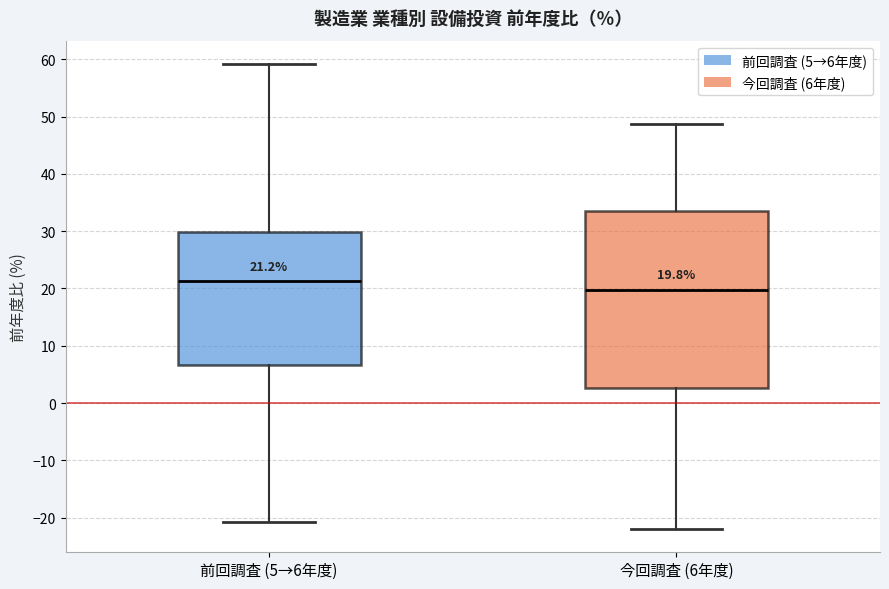

Comparing the boxes themselves (not the whiskers), which one is the tallest?

今回調査 (6年度)